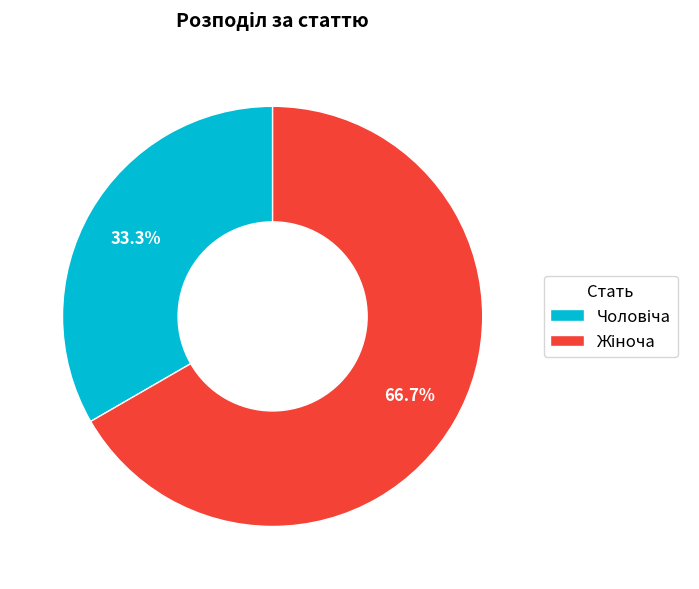

How many slices are in this pie chart?

2